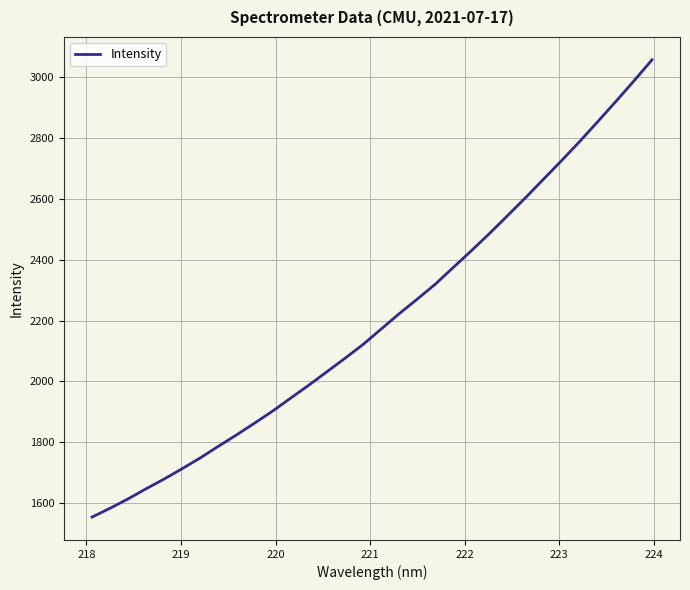

True or false: the data has more than 0 interior local peaks.

False